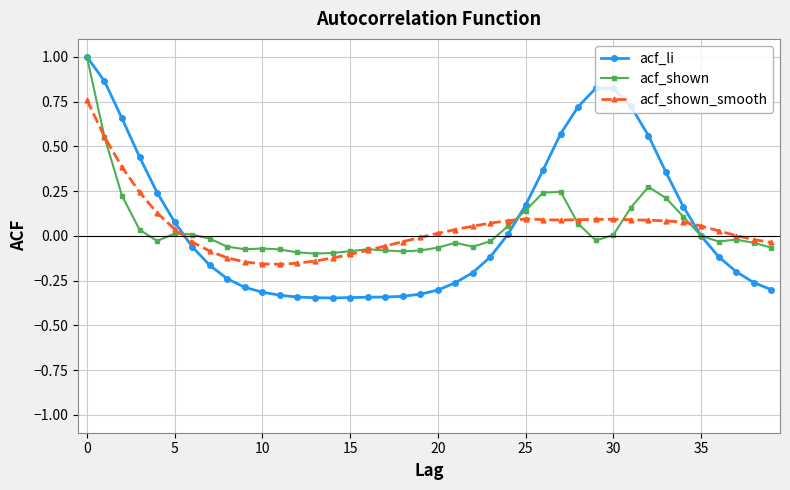

Which series has the widest spread of values?

acf_li